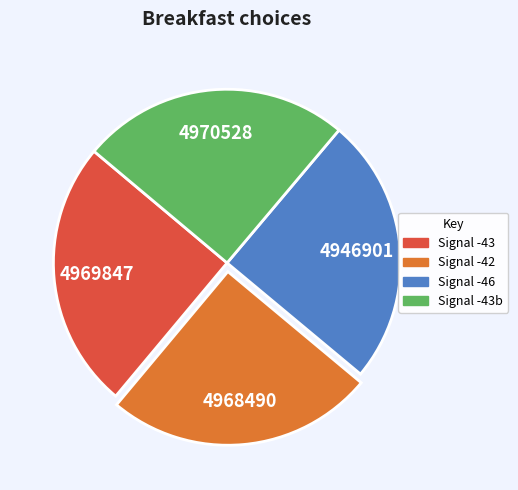

Is there a majority slice in this chart?

No